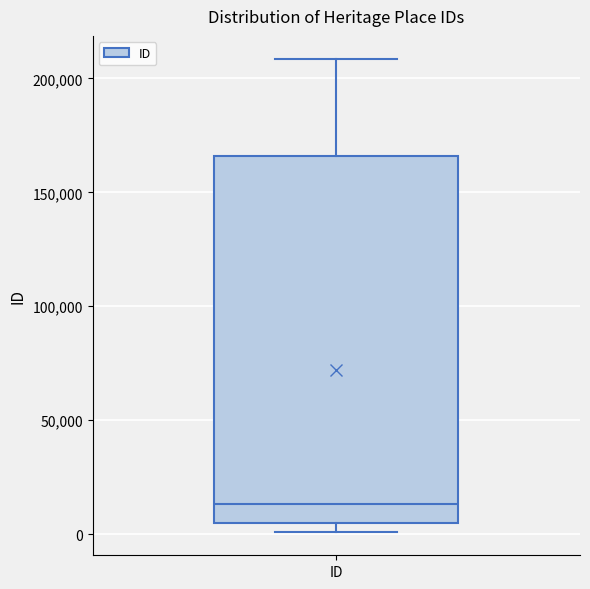

Where is the upper edge of the box for ID on the y-axis? The values are not printed on the chart, so give them approximately, as read against the axis.

165000